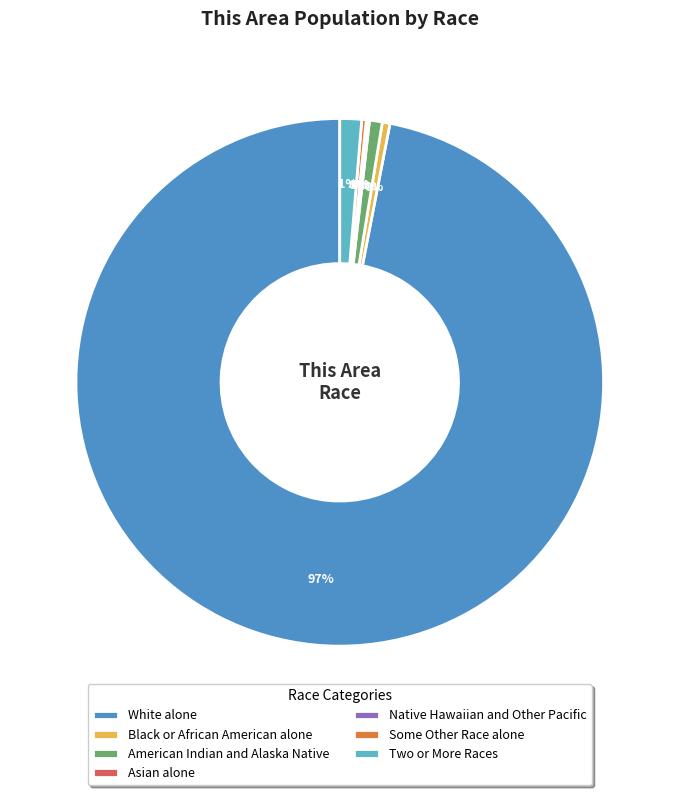

Approximately how many times larger is the value at Two or More Races compared to Black or African American alone?

2.8